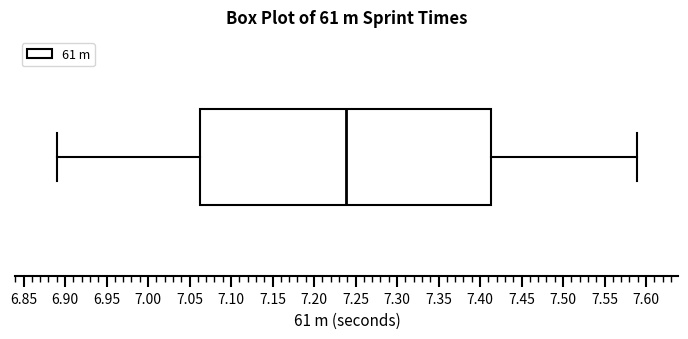

Where is the right edge of the box on the x-axis? The values are not printed on the chart, so give them approximately, as read against the axis.

7.415